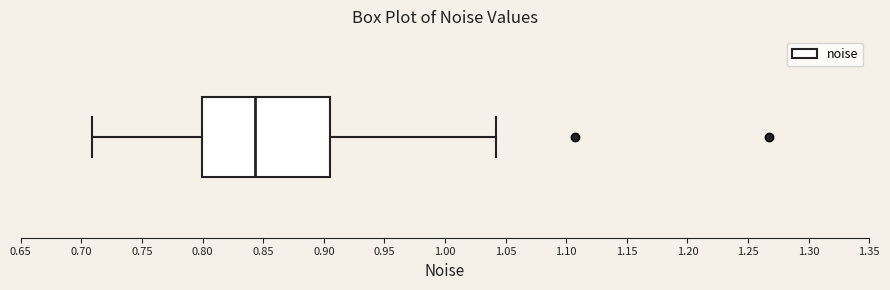

Where is the left edge of the box on the x-axis? The values are not printed on the chart, so give them approximately, as read against the axis.

0.800